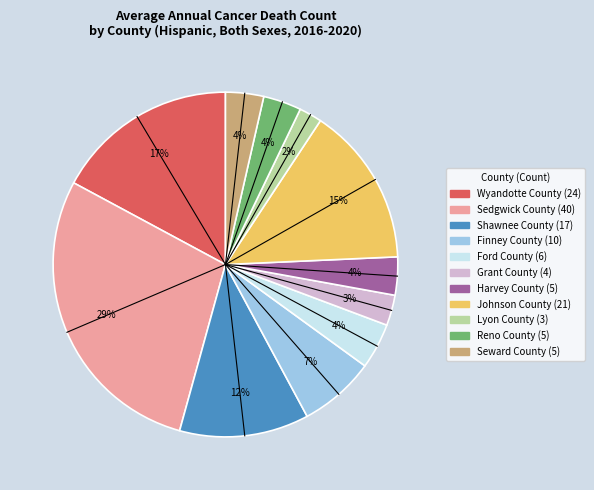

How many segments does this pie chart have?

11